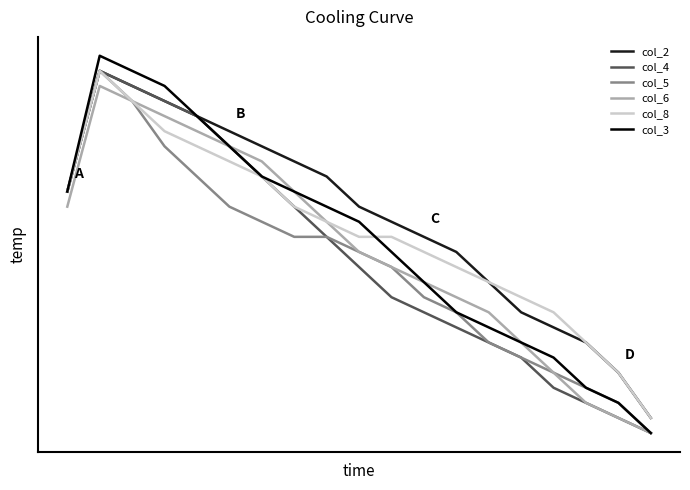

What is the greatest value displayed?

9.0